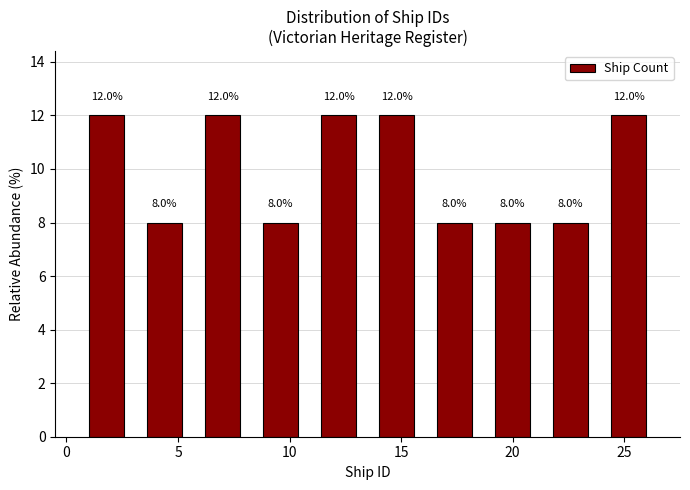

Reading left to right, transcribe this chart: for each bar, give the range it covers on the x-axis and its height. The bar edges are not printed on the chart, so give them approximately, as read against the axis.

0.5 to 3.1: 12.0
3.1 to 5.7: 8.0
5.7 to 8.3: 12.0
8.3 to 10.9: 8.0
10.9 to 13.5: 12.0
13.5 to 16.1: 12.0
16.1 to 18.7: 8.0
18.7 to 21.3: 8.0
21.3 to 23.9: 8.0
23.9 to 26.5: 12.0